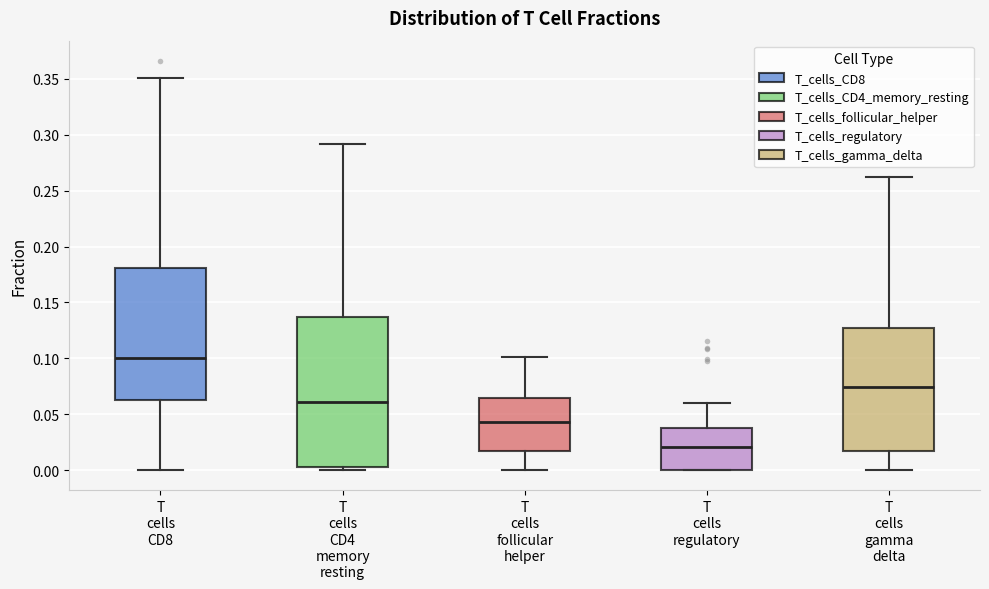

Which box has the lowest median line?

T cells regulatory